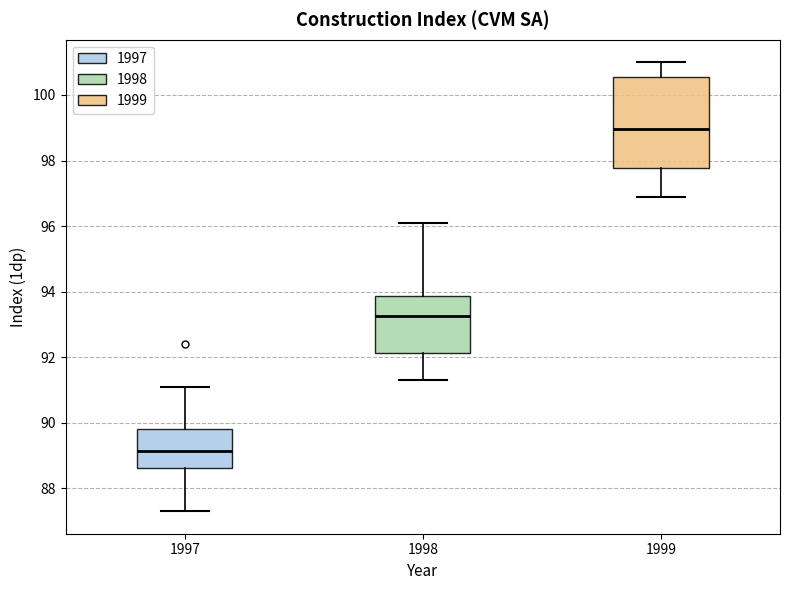

Which box has the lowest median line?

1997